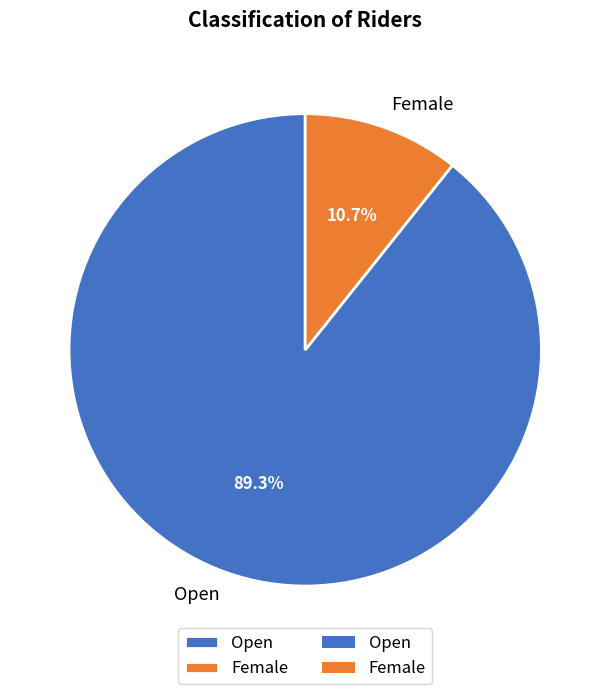

What is the total percentage of Open and Female?

100.0%